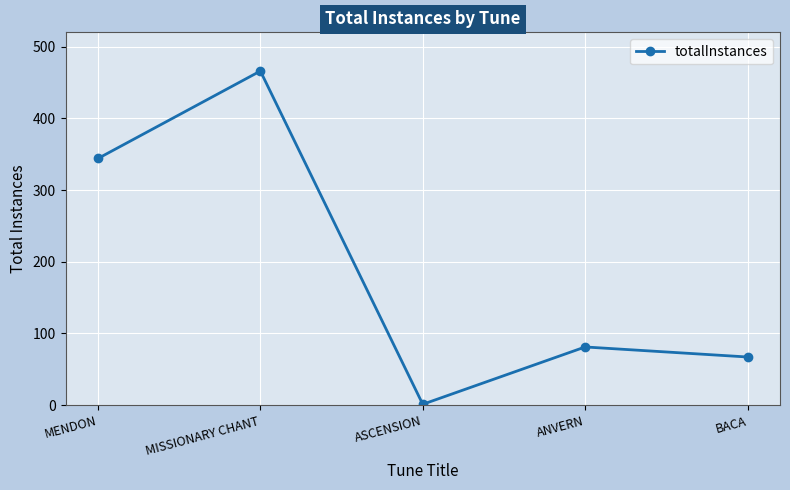

The chart shows a value of 344 at MENDON. True or false?

True